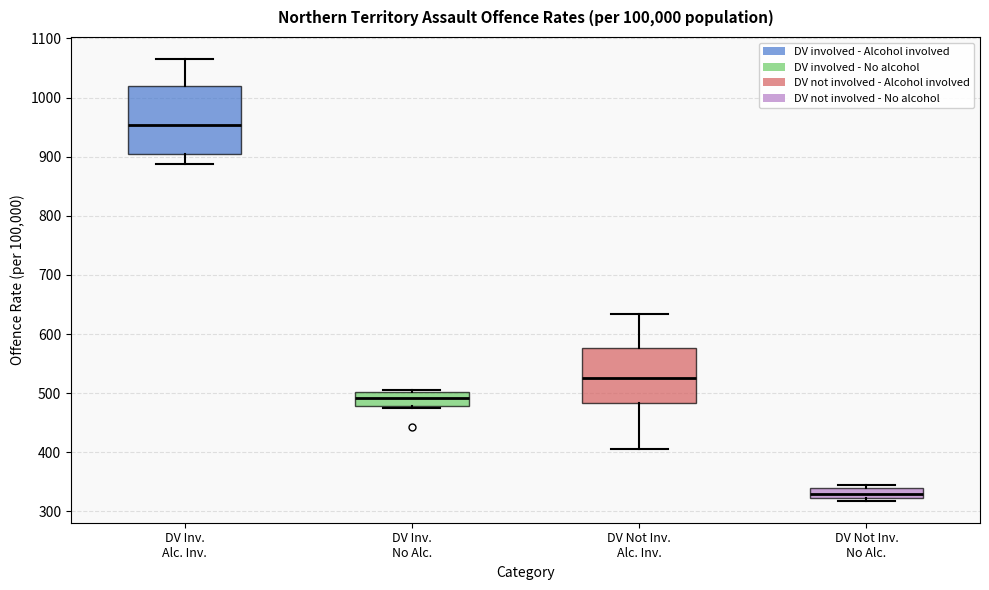

Reading left to right, transcribe this box plot: for each box, give where its median line is, the range the box spans, and where its two whiskers end, as read against the y-axis. The values are not printed on the chart, so give them approximately, as read against the axis.

DV Inv. Alc. Inv.: median 950, box 900 to 1020, whiskers 890 to 1070
DV Inv. No Alc.: median 490, box 480 to 500, whiskers 480 (just below the box's lower edge) to 500
DV Not Inv. Alc. Inv.: median 530, box 480 to 580, whiskers 410 to 630
DV Not Inv. No Alc.: median 330, box 320 to 340, whiskers 320 (just below the box's lower edge) to 350